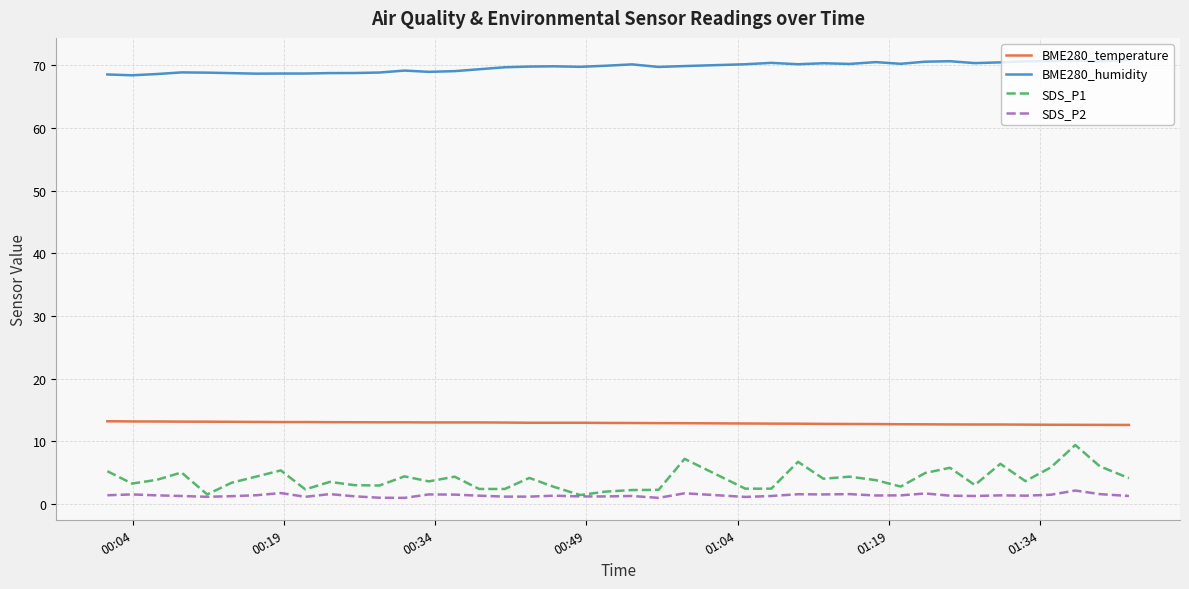

What is the highest value of the BME280_humidity series?

70.9